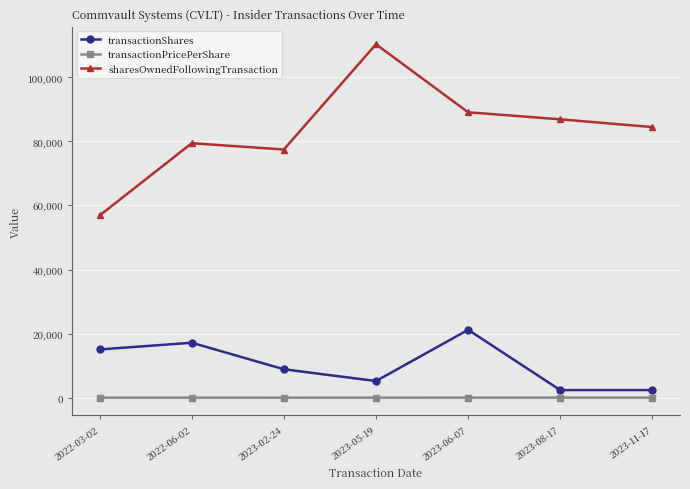

Which category has the highest value across all series?

2023-05-19